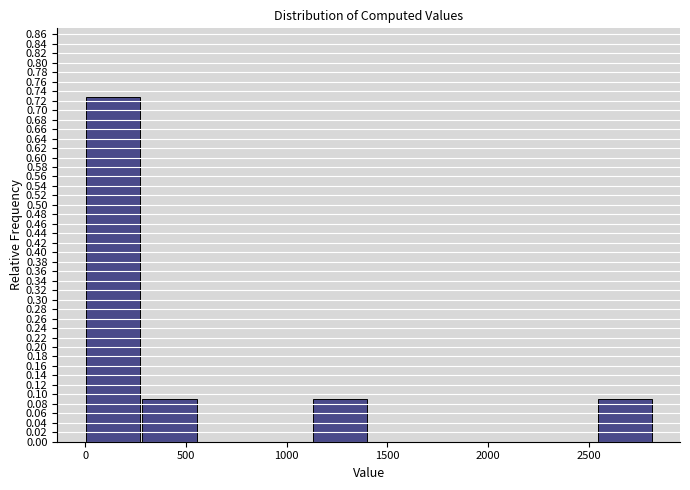

What is the height of the bar covering 2550 to 2850 on the x-axis? Neither the bar edges nor the heights are printed on the chart, so give them approximately, as read against the axes.

0.090